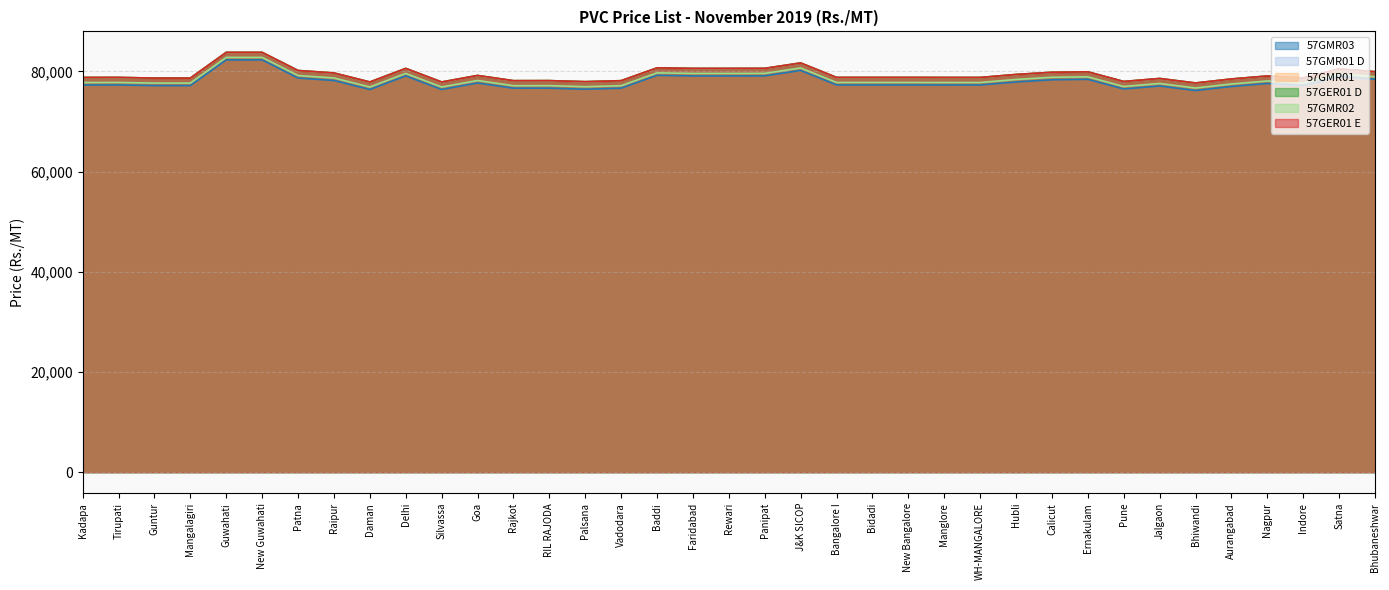

Where does the 57GMR02 series first go above 77790?

Guwahati